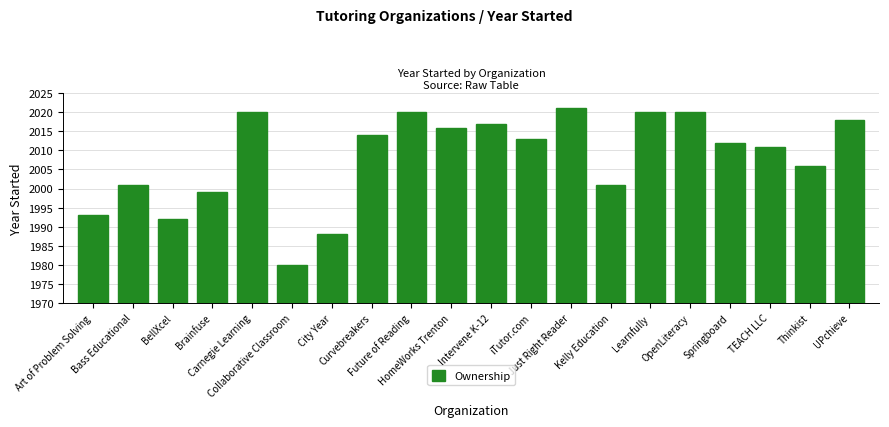

What is the average value?

2008